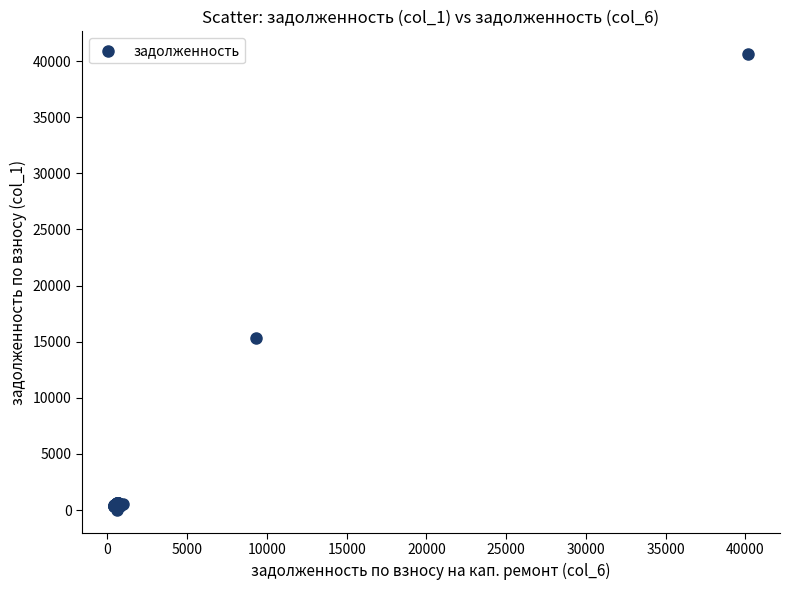

What Y value in the scatter plot is closest to 20311?

15362.4